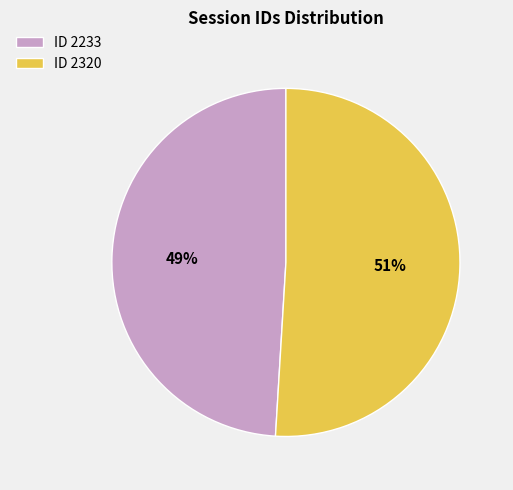

How many segments does this pie chart have?

2